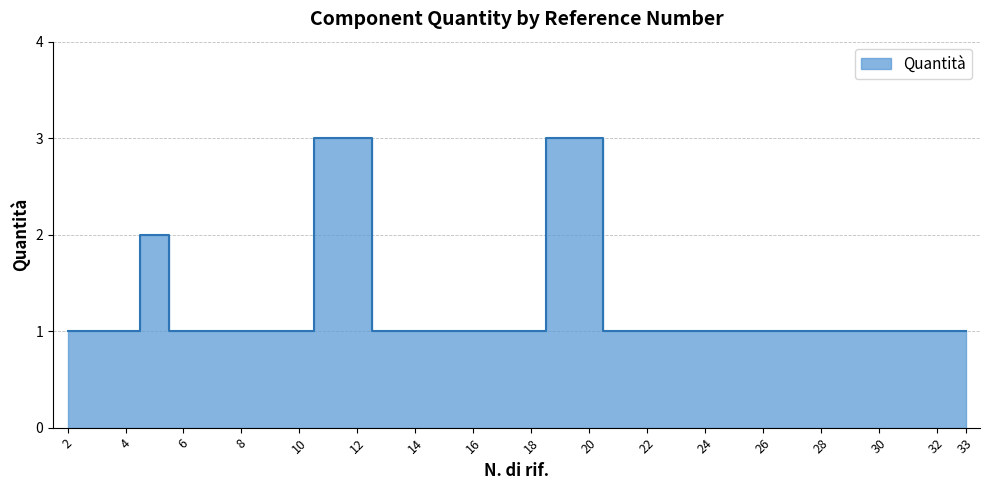

What is the maximum value shown in the chart?

3